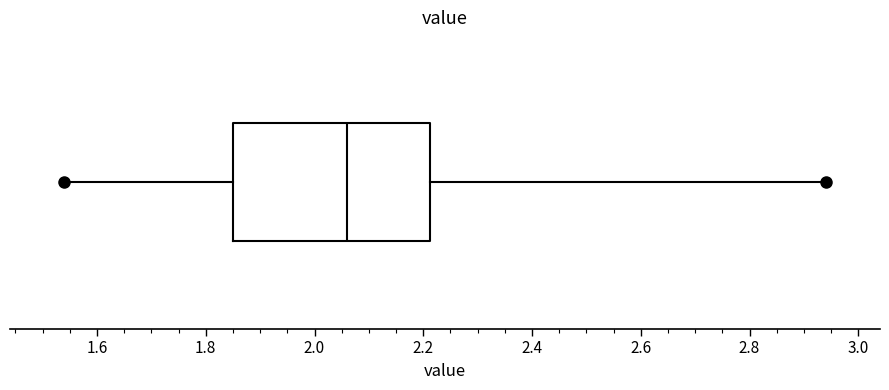

Where is the right edge of the box on the x-axis? The values are not printed on the chart, so give them approximately, as read against the axis.

2.22